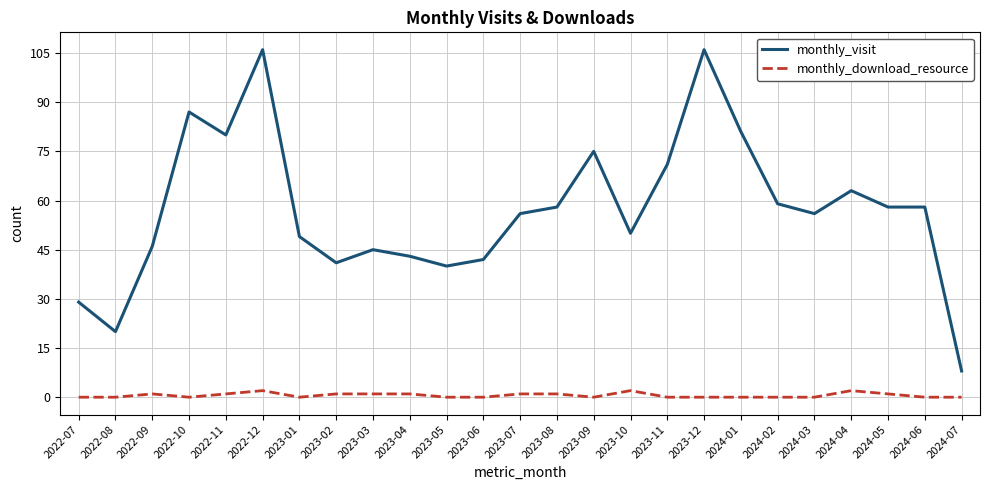

List the series in order of their overall mean, lowest first.

monthly_download_resource, monthly_visit